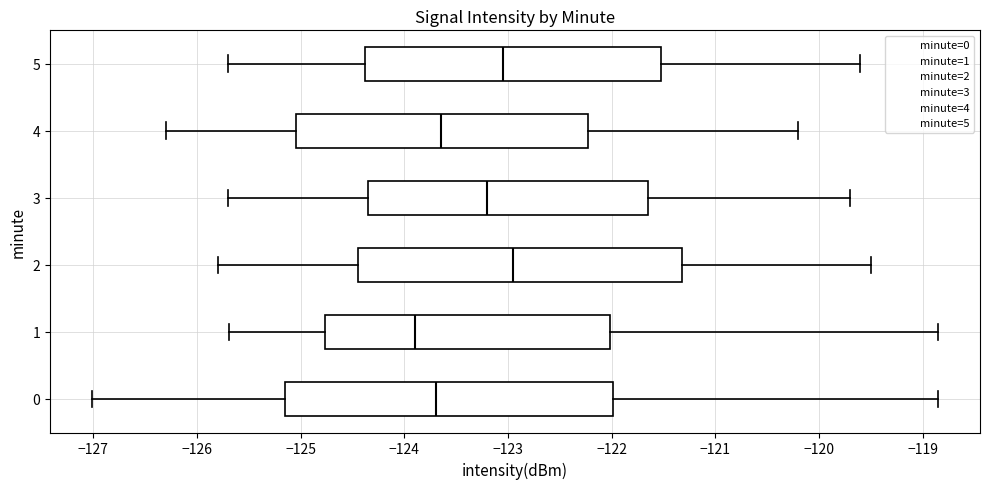

Reading bottom to top, transcribe this box plot: for each box, give where its median line is, the range the box spans, and where its two whiskers end, as read against the x-axis. The values are not printed on the chart, so give them approximately, as read against the axis.

0: median -123.7, box -125.1 to -122.0, whiskers -127.0 to -118.9
1: median -123.9, box -124.8 to -122.0, whiskers -125.7 to -118.9
2: median -122.9, box -124.4 to -121.3, whiskers -125.8 to -119.5
3: median -123.2, box -124.3 to -121.6, whiskers -125.7 to -119.7
4: median -123.6, box -125.0 to -122.2, whiskers -126.3 to -120.2
5: median -123.0, box -124.4 to -121.5, whiskers -125.7 to -119.6